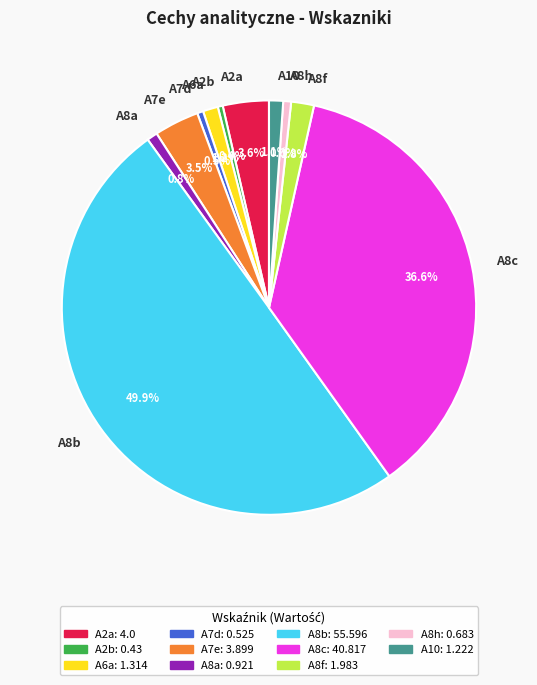

Which has a higher value, A7e or A10?

A7e